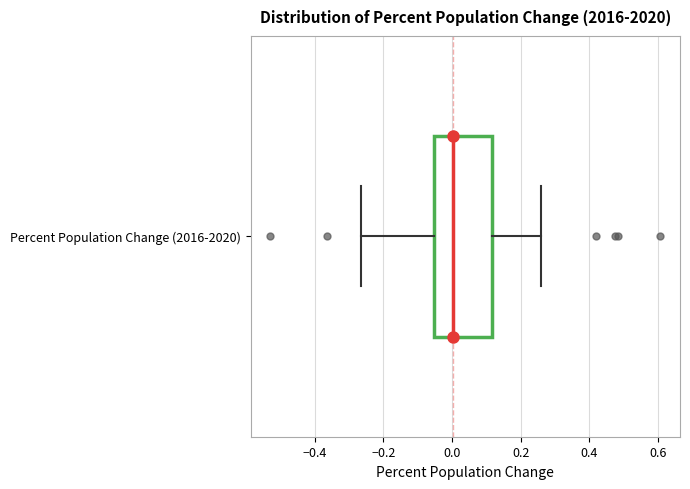

Where does the right whisker of the box for Percent Population Change (2016-2020) end on the x-axis? The values are not printed on the chart, so give them approximately, as read against the axis.

0.26